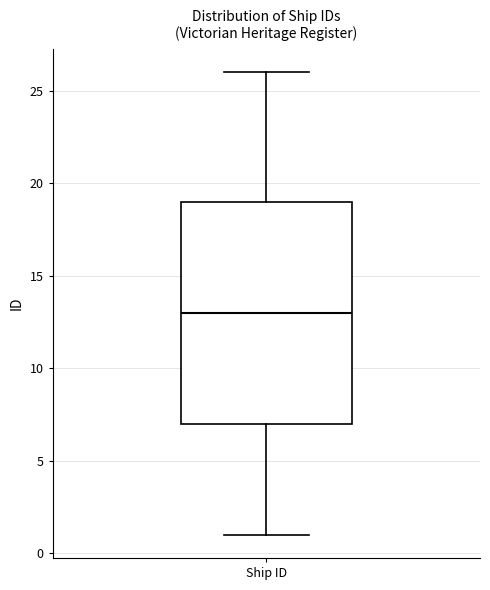

Where is the upper edge of the box for Ship ID on the y-axis? The values are not printed on the chart, so give them approximately, as read against the axis.

19